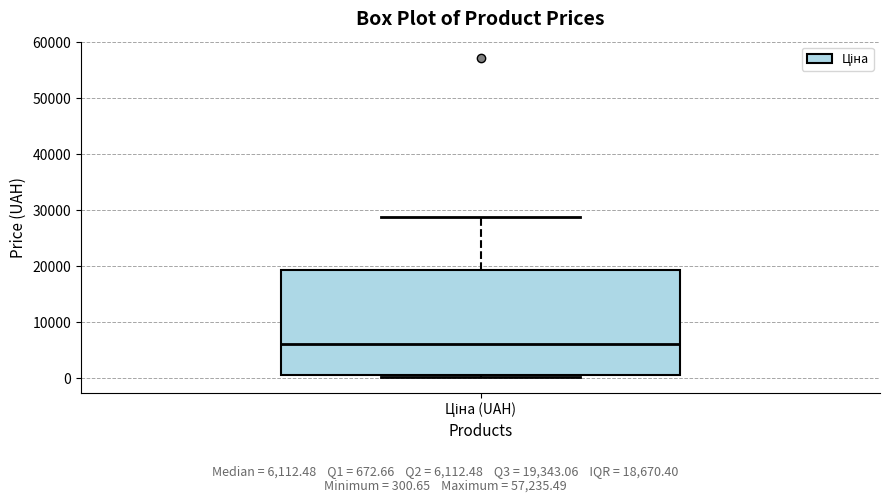

Transcribe this box plot: give where the median line is, the range the box spans, and where the two whiskers end, as read against the y-axis. The values are not printed on the chart, so give them approximately, as read against the axis.

median 6000, box 1000 to 19000, whiskers 0 to 29000